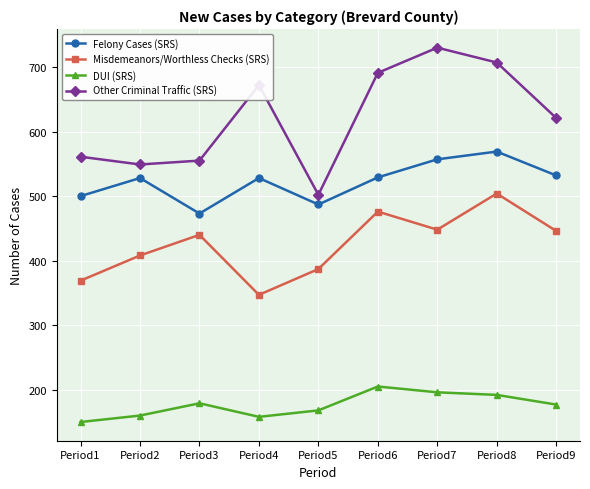

Which series has the largest range (max minus min)?

Other Criminal Traffic (SRS)